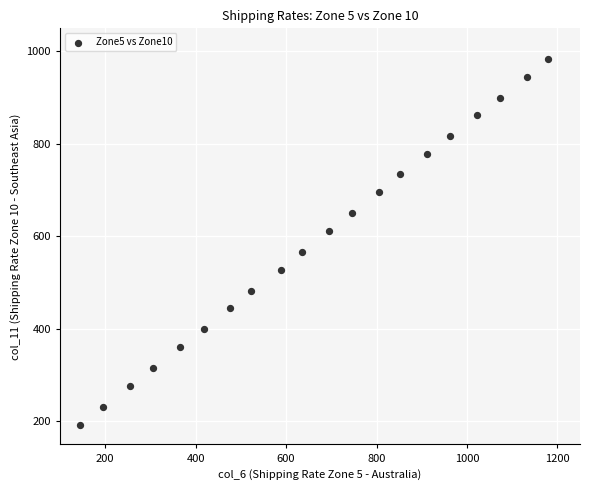

What is the range of X values (max minus min)?

1034.5